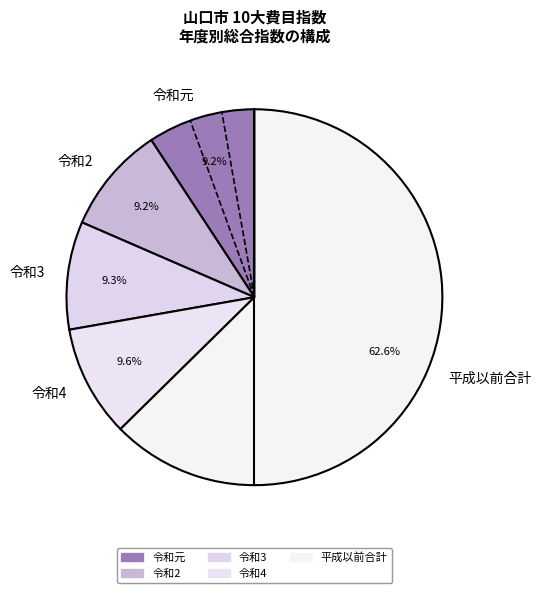

Which category accounts for the majority?

平成以前合計